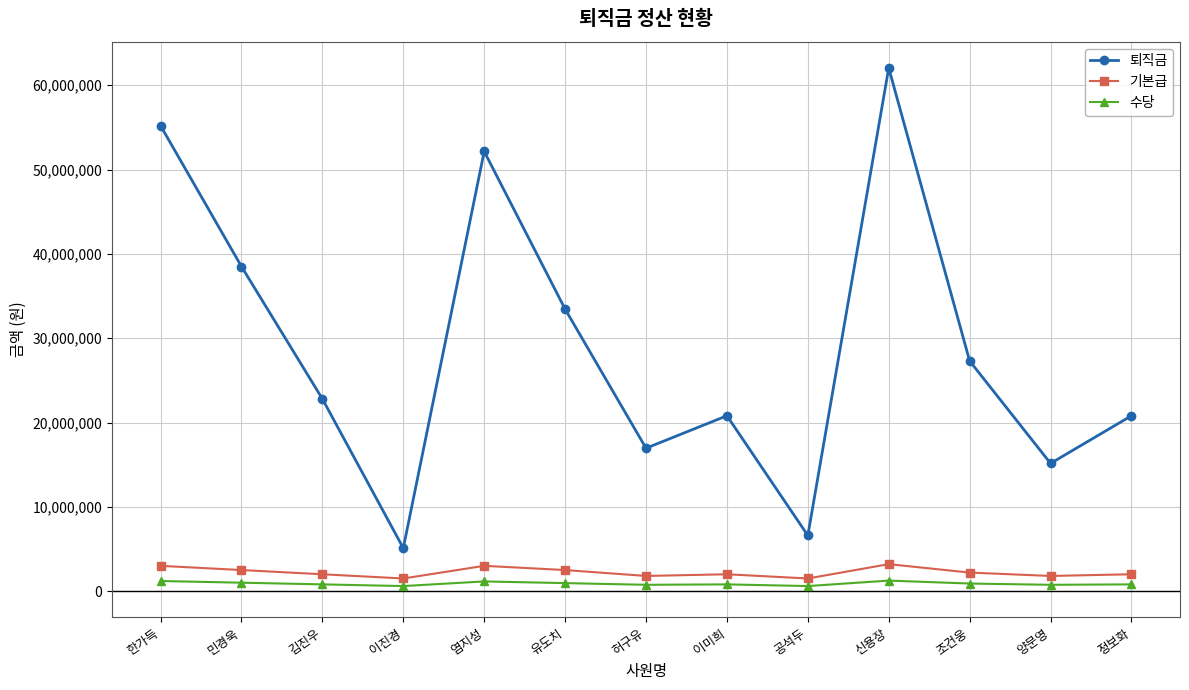

Between 유도치 and 양문영, which series saw the biggest shift?

퇴직금